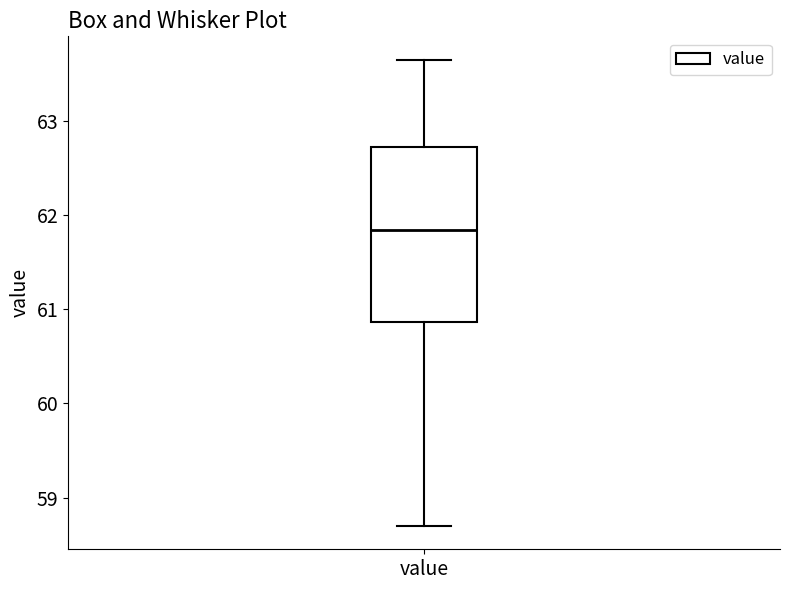

Read this box plot against the y-axis: the position of the median line, the range covered by the box, and the ends of both whiskers. The values are not printed on the chart, so give them approximately, as read against the axis.

median 61.8, box 60.9 to 62.7, whiskers 58.7 to 63.7